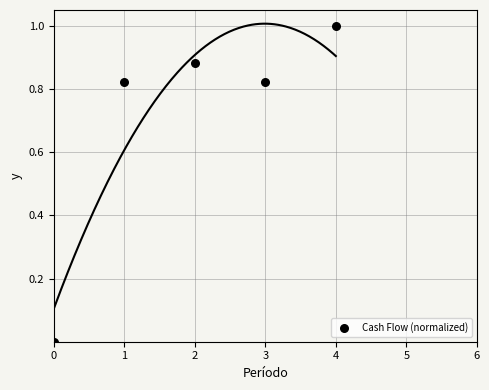

What is the average Y value?

0.7